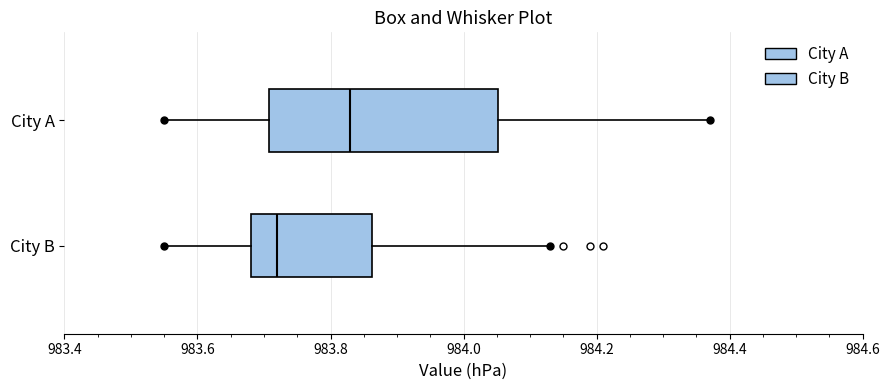

Which box's median line is the furthest to the left?

City B